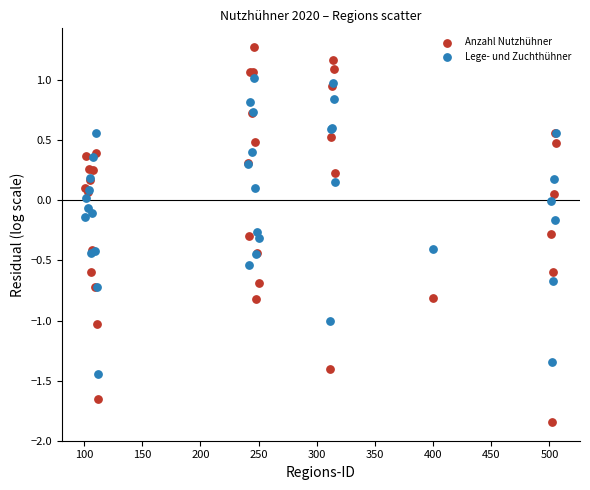

Which series reaches the maximum Y coordinate?

Anzahl Nutzhühner